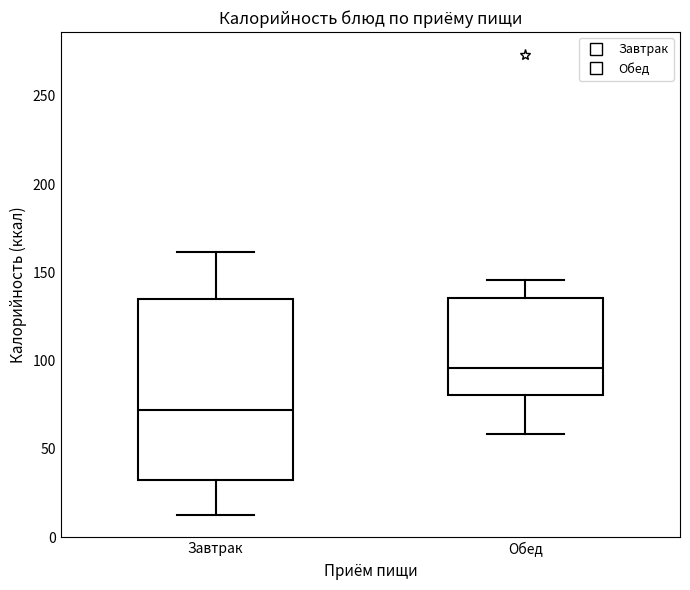

Which box's median line is the lowest?

Завтрак